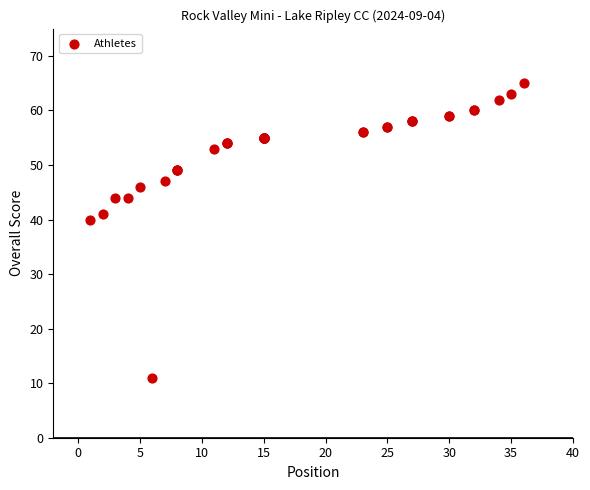

What Y value in the scatter plot is closest to 38?

40